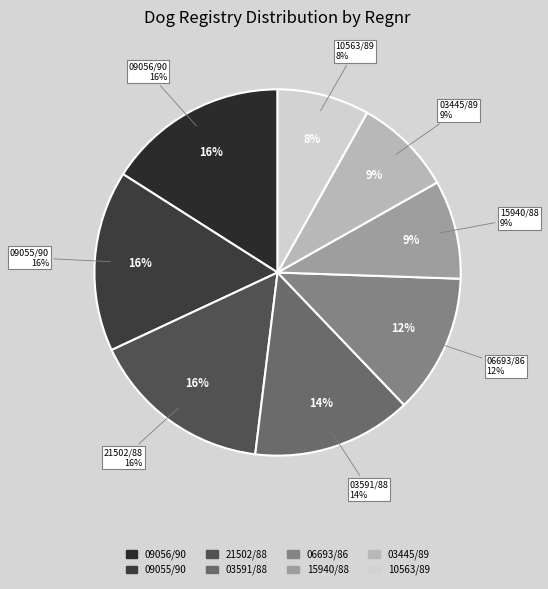

Does 10563/89 account for over 50% of the chart?

No